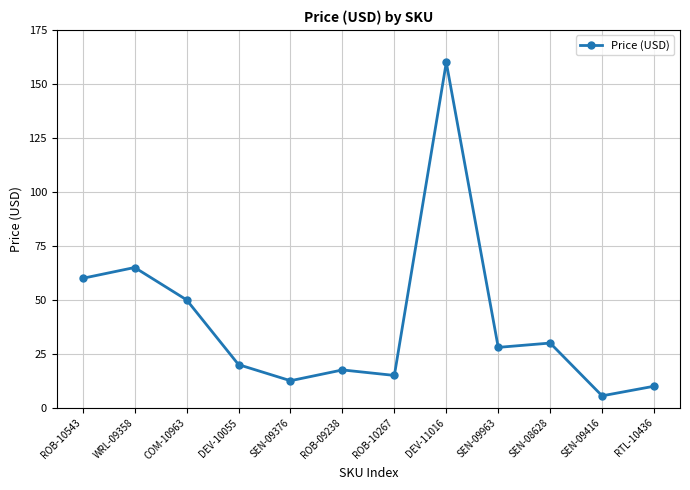

Which category has the lowest value across all series?

SEN-09416